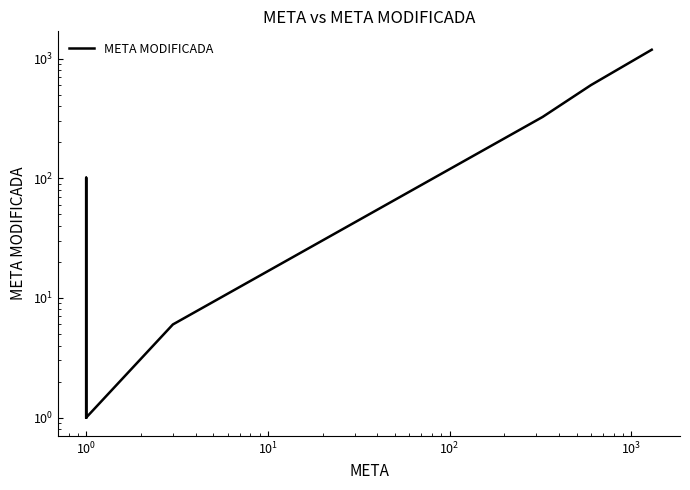

Reading left to right, extract all data points from this chart.

1	1	1	1	1	1	1	1	1	101	1	1	1	1	1	1	1	1	1	1	1	1	1	1	1	1	1	1	1	1	1	1	1	1	1	1	6	325	600	1184